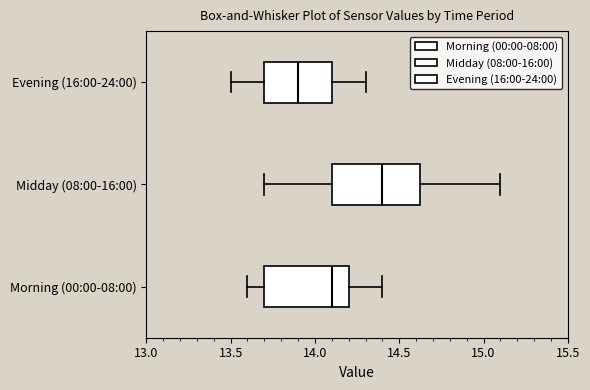

Reading bottom to top, read every box against the x-axis: the position of its median line, the range the box covers, and the ends of its whiskers. The values are not printed on the chart, so give them approximately, as read against the axis.

Morning (00:00-08:00): median 14.10, box 13.70 to 14.20, whiskers 13.60 to 14.40
Midday (08:00-16:00): median 14.40, box 14.10 to 14.65, whiskers 13.70 to 15.10
Evening (16:00-24:00): median 13.90, box 13.70 to 14.10, whiskers 13.50 to 14.30